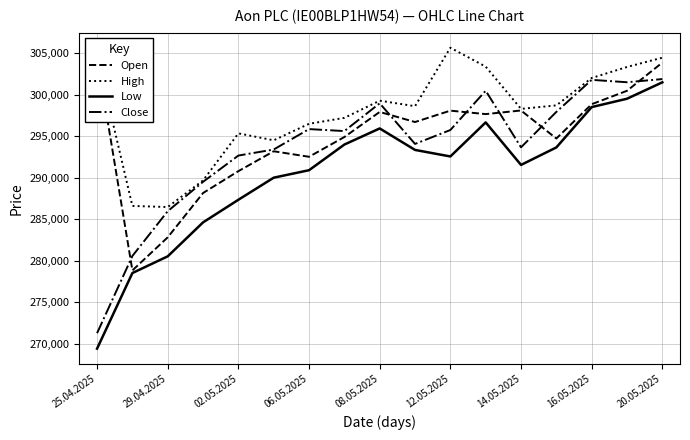

The High series shows 302039 at 16.05.2025. True or false?

True